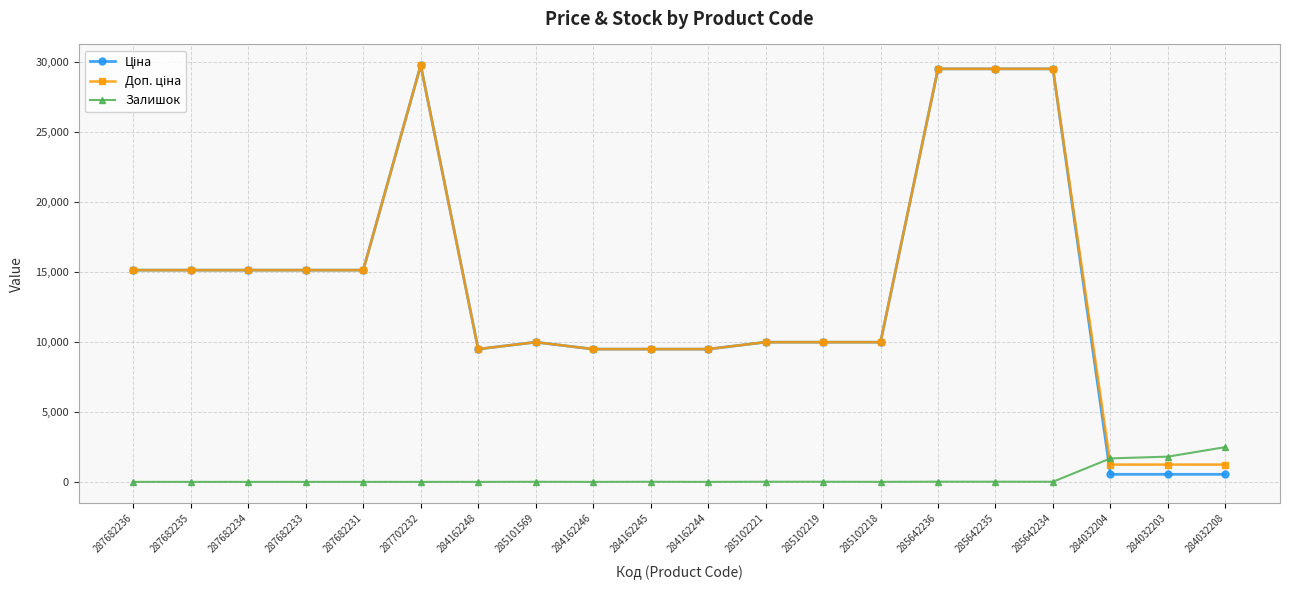

True or false: Залишок has a value of 7.0 at 285101569.

True